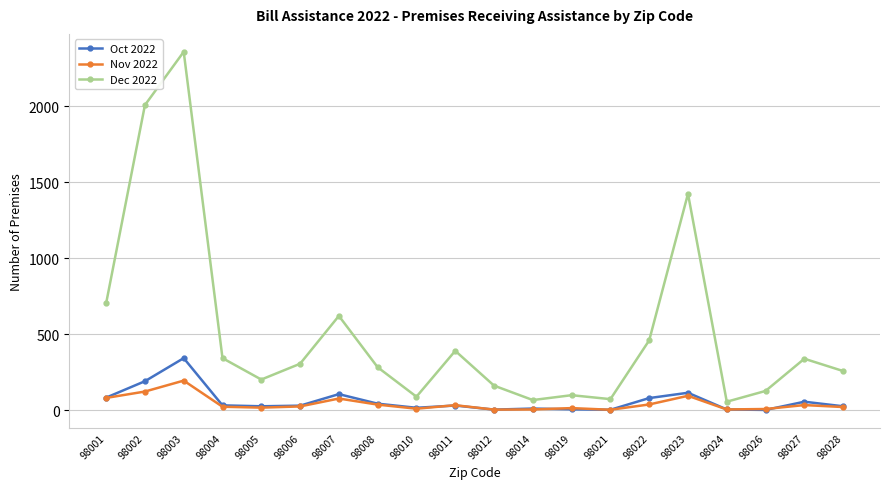

Where is the first local maximum for Nov 2022?

98003